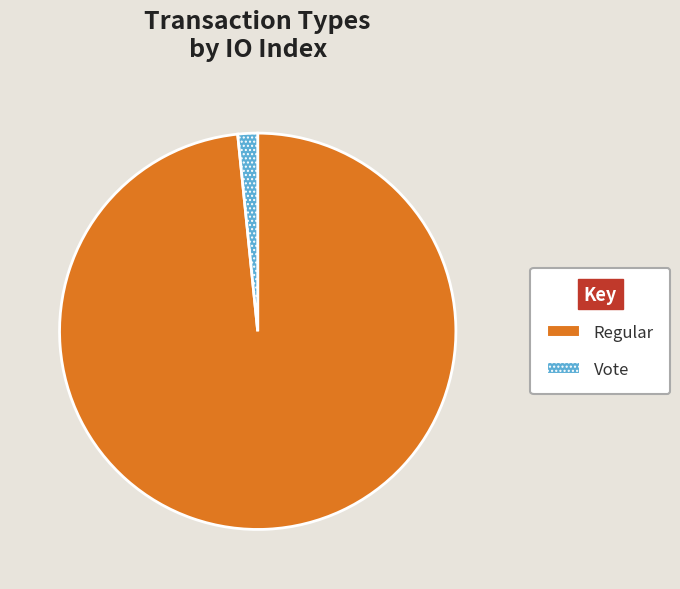

Does Regular represent more than half of the total?

Yes